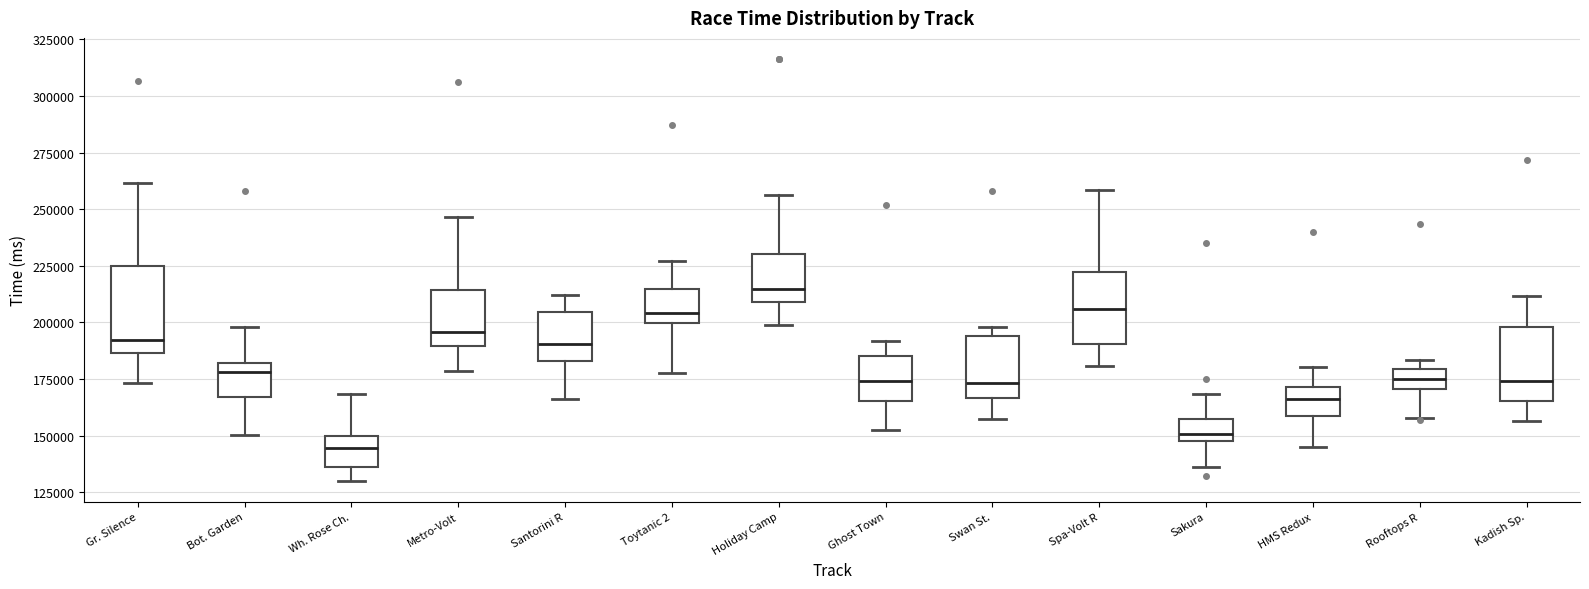

Where is the upper edge of the box for Bot. Garden on the y-axis? The values are not printed on the chart, so give them approximately, as read against the axis.

180000